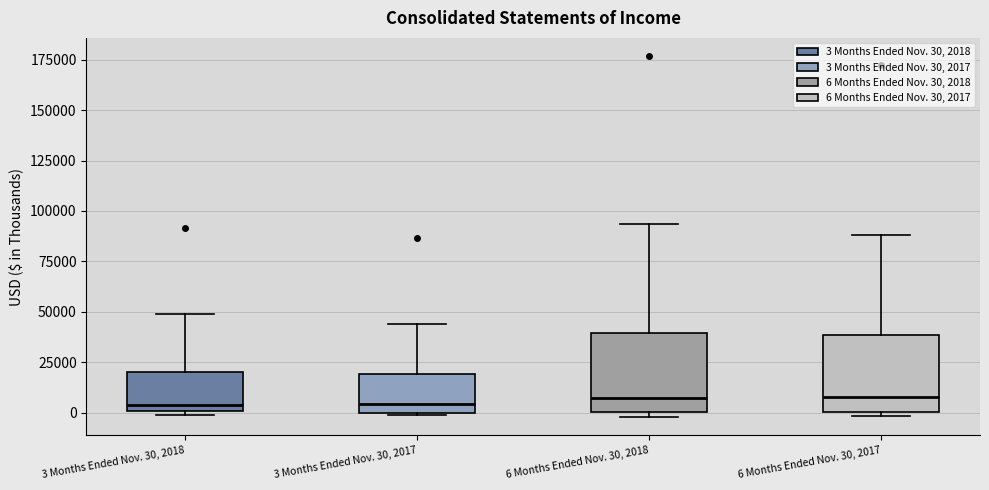

Reading left to right, read every box against the y-axis: the position of its median line, the range the box covers, and the ends of its whiskers. The values are not printed on the chart, so give them approximately, as read against the axis.

3 Months Ended Nov. 30, 2018: median 5000, box 0 to 20000, whiskers 0 (just below the box's lower edge) to 50000
3 Months Ended Nov. 30, 2017: median 5000, box 0 to 20000, whiskers 0 to 45000
6 Months Ended Nov. 30, 2018: median 5000, box 0 to 40000, whiskers 0 (just below the box's lower edge) to 95000
6 Months Ended Nov. 30, 2017: median 10000, box 0 to 40000, whiskers 0 (just below the box's lower edge) to 90000